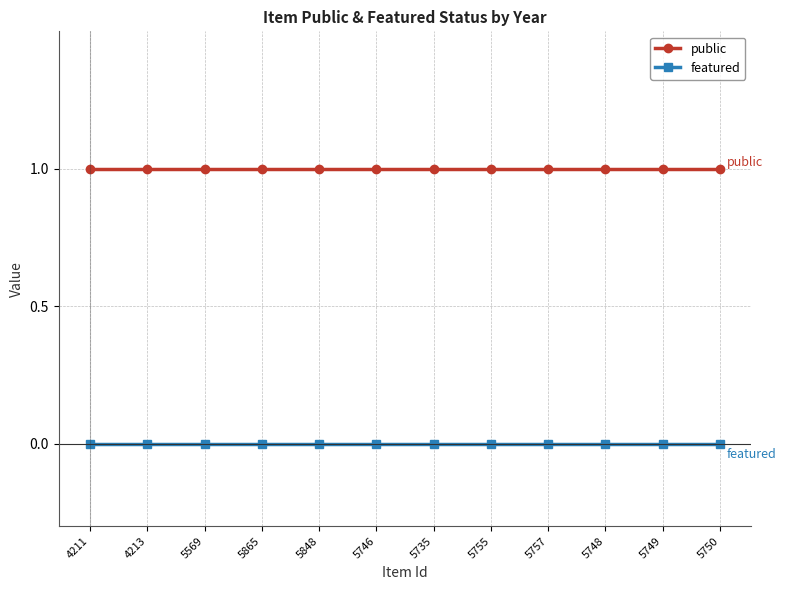

True or false: public and featured cross at least once.

False